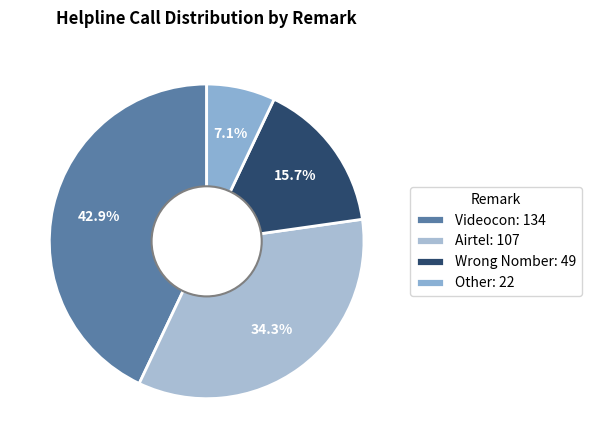

True or false: Wrong Nomber accounts for 16% of the total.

True